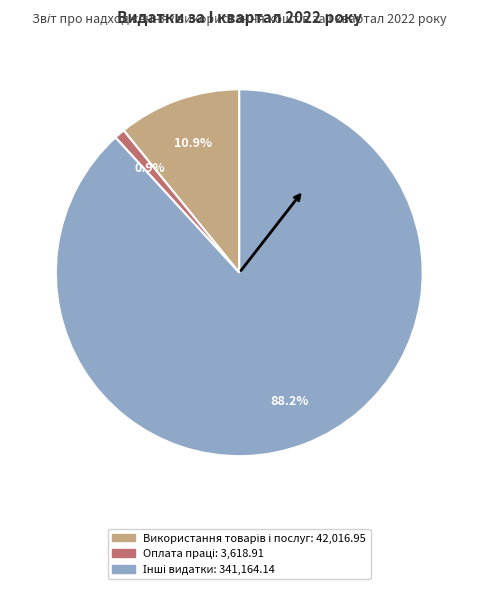

Does any single category account for the majority?

Yes